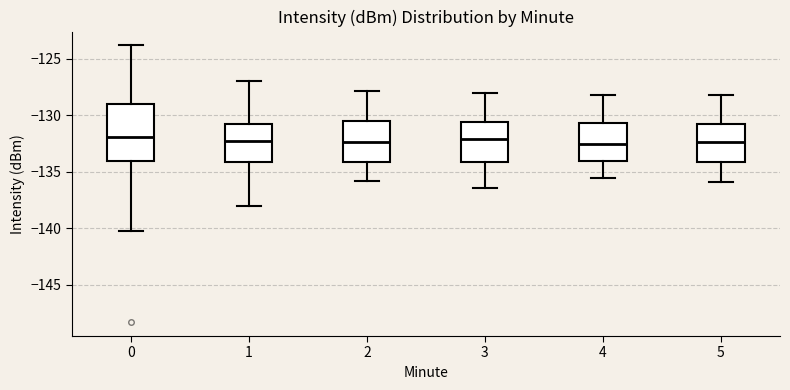

Reading left to right, transcribe this box plot: for each box, give where its median line is, the range the box spans, and where its two whiskers end, as read against the y-axis. The values are not printed on the chart, so give them approximately, as read against the axis.

0: median -132.0, box -134.0 to -129.0, whiskers -140.5 to -124.0
1: median -132.5, box -134.0 to -130.5, whiskers -138.0 to -127.0
2: median -132.5, box -134.0 to -130.5, whiskers -136.0 to -128.0
3: median -132.0, box -134.0 to -130.5, whiskers -136.5 to -128.0
4: median -132.5, box -134.0 to -130.5, whiskers -135.5 to -128.0
5: median -132.5, box -134.0 to -131.0, whiskers -136.0 to -128.0